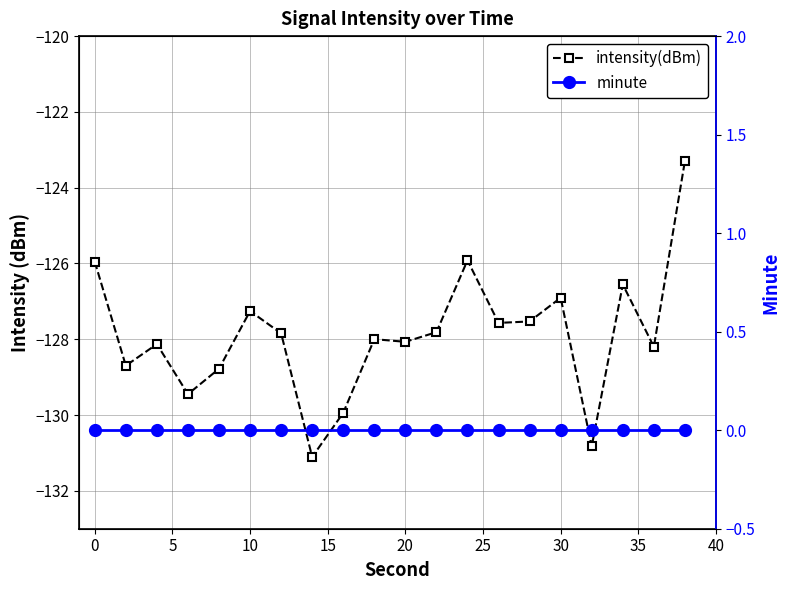

List the series in order of their peak value, lowest first.

intensity(dBm), minute